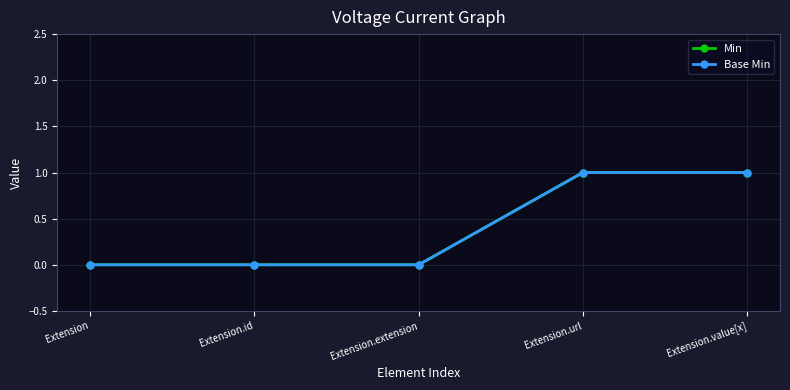

Reading right to left, list all the values displayed in this chart.

Min: 1	1	0	0	0
Base Min: 1	1	0	0	0